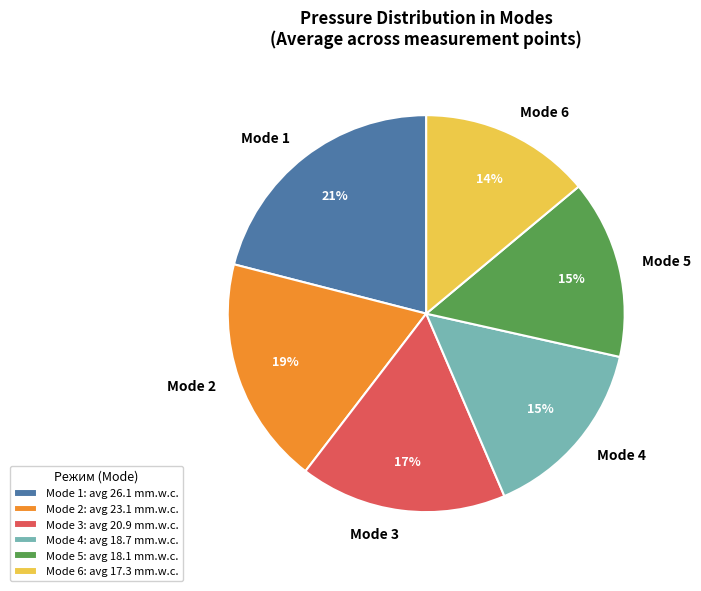

To the nearest percent, what portion does Mode 6 represent?

14%